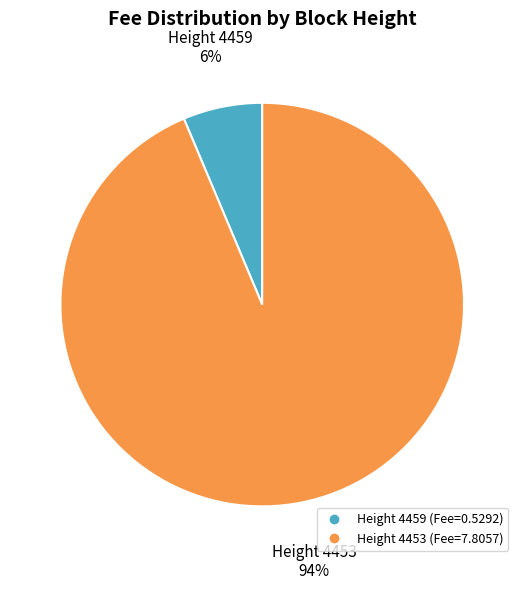

To the nearest percent, what is the average slice percentage?

50%